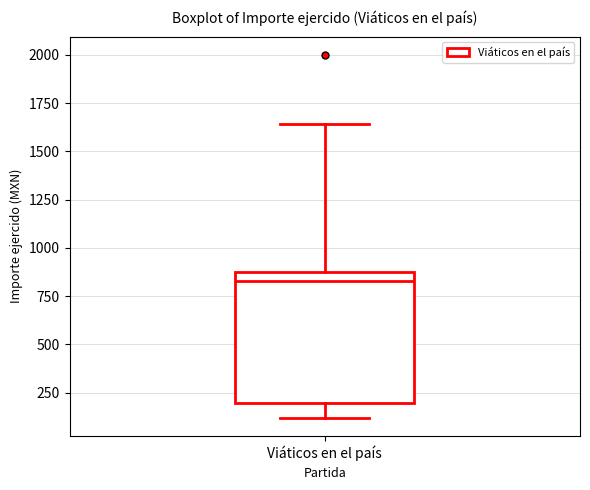

Where does the lower whisker of the box for Viáticos en el país end on the y-axis? The values are not printed on the chart, so give them approximately, as read against the axis.

100